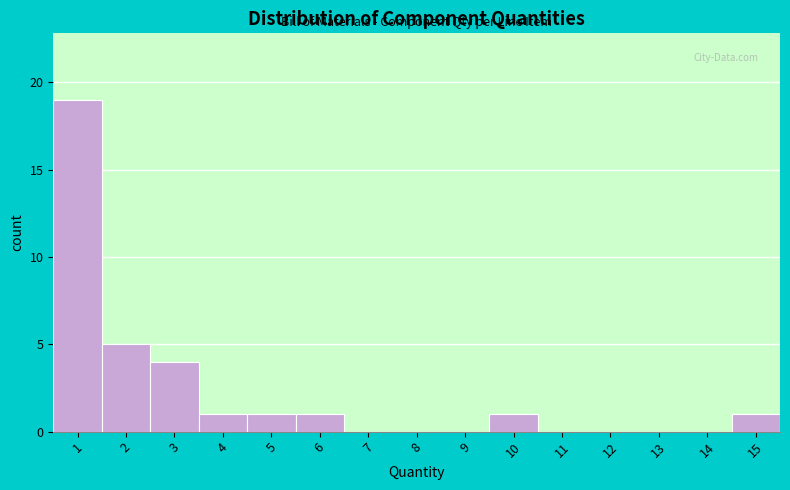

Reading left to right, what are all the values shown in this chart?

1=19	2=5	3=4	4=1	5=1	6=1	7=0	8=0	9=0	10=1	11=0	12=0	13=0	14=0	15=1